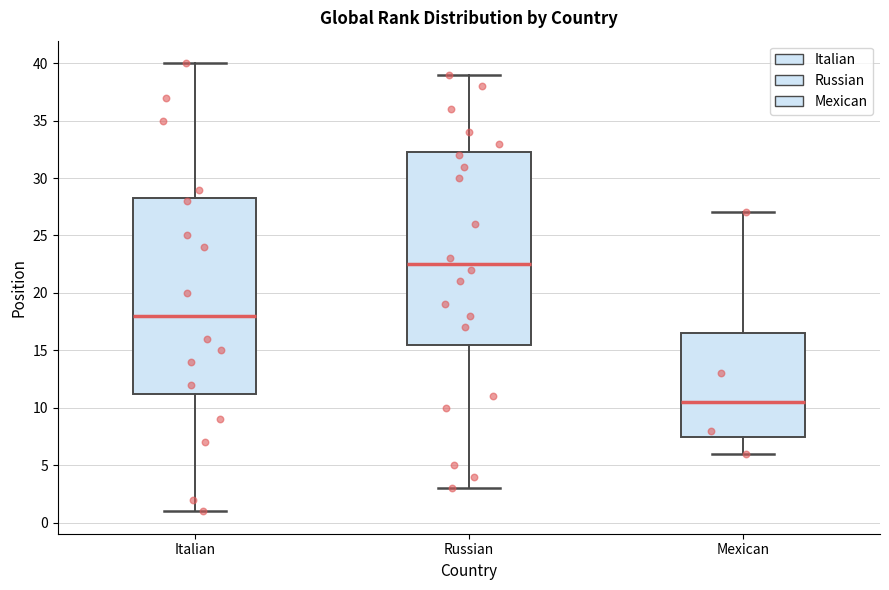

Reading left to right, transcribe this box plot: for each box, give where its median line is, the range the box spans, and where its two whiskers end, as read against the y-axis. The values are not printed on the chart, so give them approximately, as read against the axis.

Italian: median 18.0, box 11.5 to 28.5, whiskers 1.0 to 40.0
Russian: median 22.5, box 15.5 to 32.5, whiskers 3.0 to 39.0
Mexican: median 10.5, box 7.5 to 16.5, whiskers 6.0 to 27.0